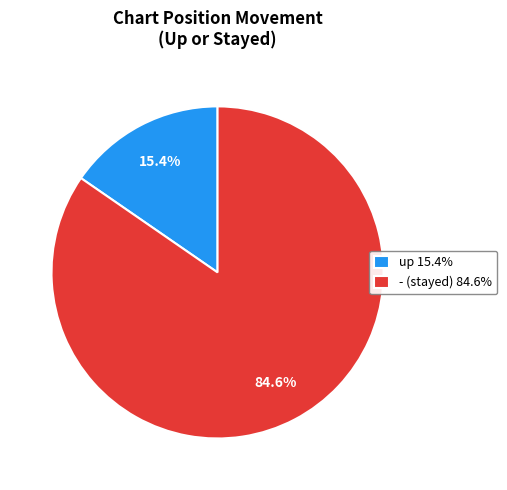

How many slices are in this pie chart?

2